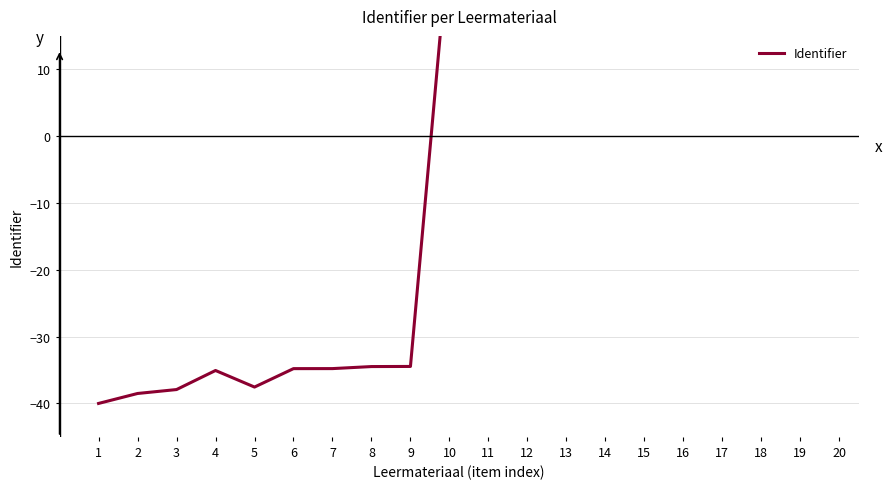

Where is the first local minimum?

5